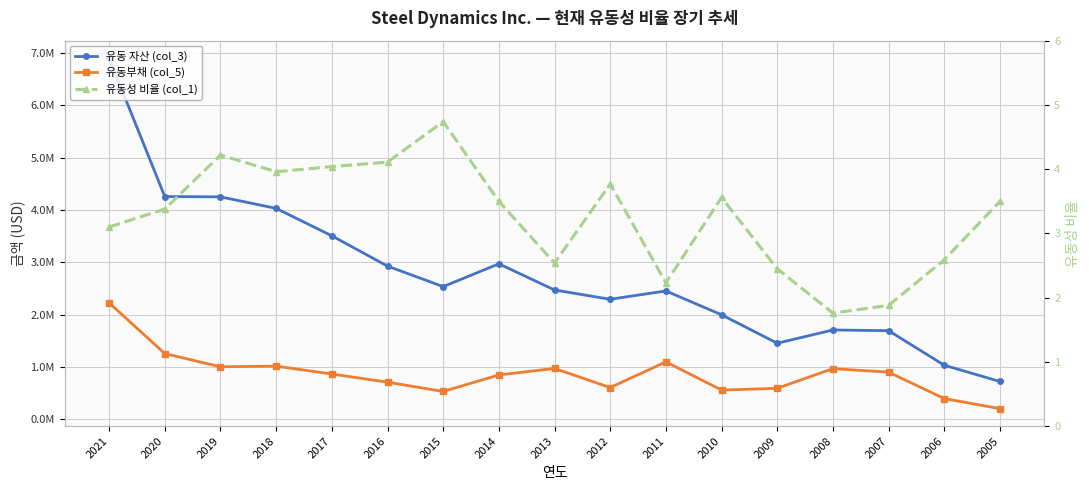

The 유동부채 (col_5) series shows 416754.2 at 2020. True or false?

False